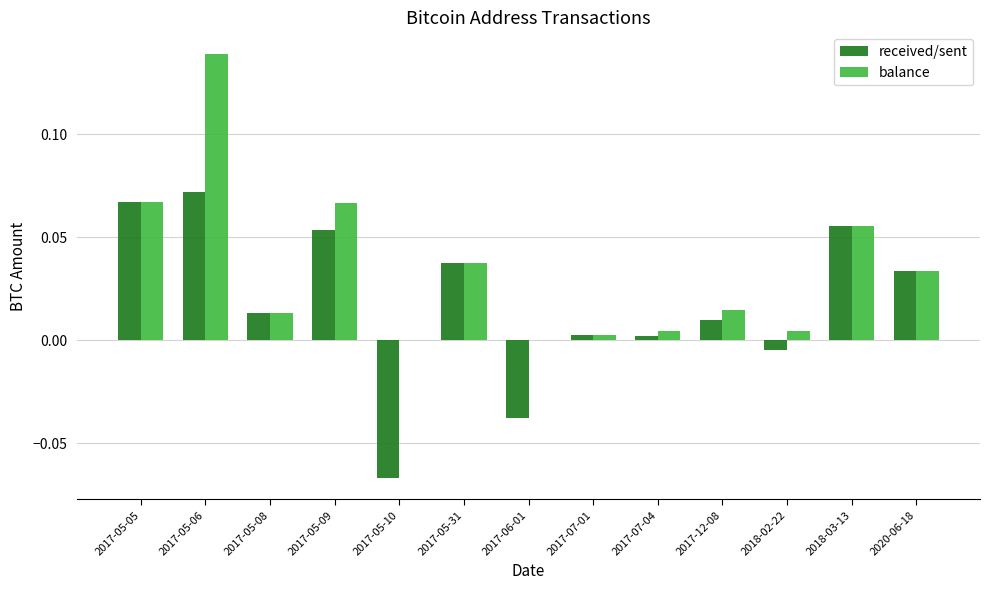

How many groups of bars are there?

13